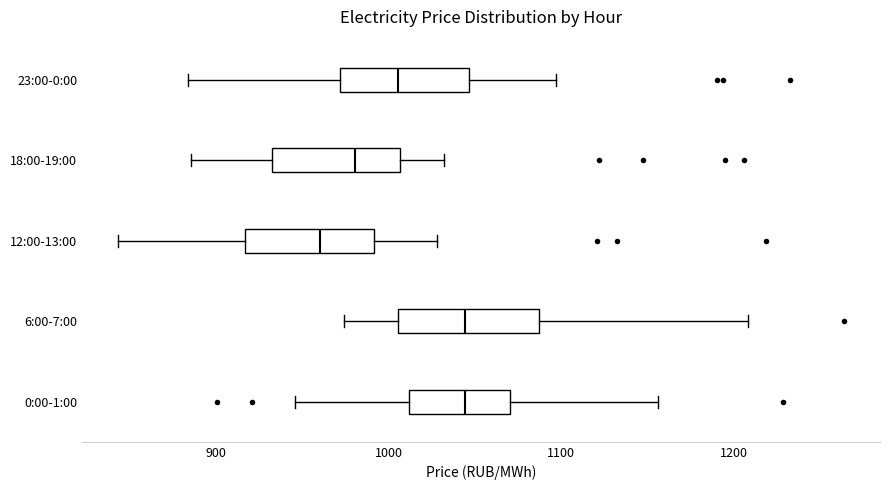

Where does the median line of the box for 12:00-13:00 sit on the x-axis? The values are not printed on the chart, so give them approximately, as read against the axis.

960